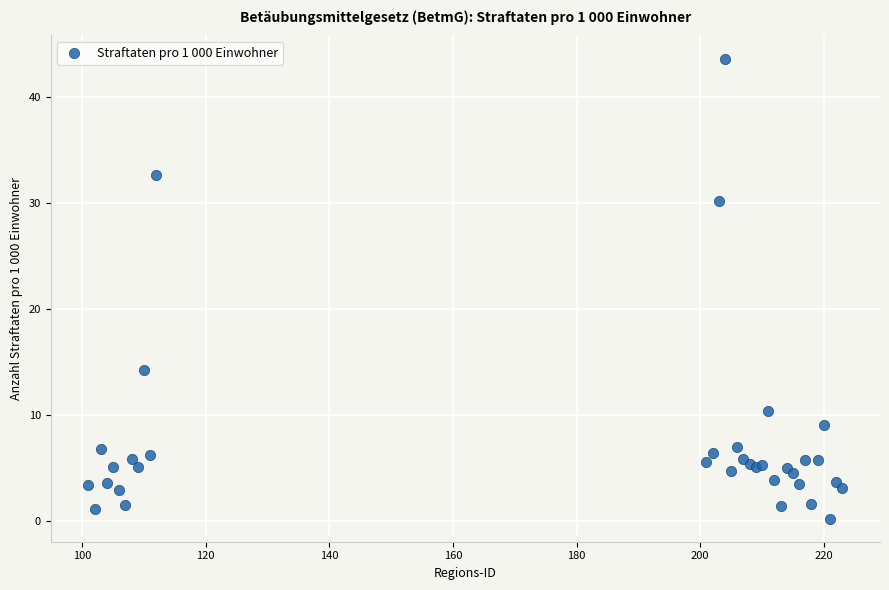

What Y value in the scatter plot is closest to 21?

14.3